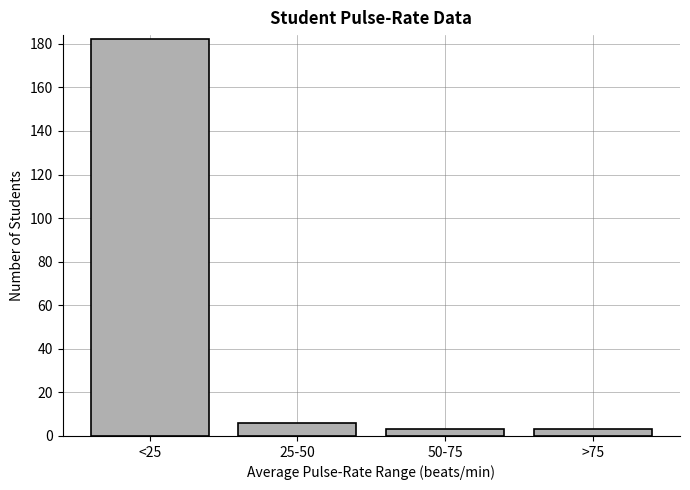

Reading left to right, list all the values displayed in this chart.

<25=182	25-50=6	50-75=3	>75=3